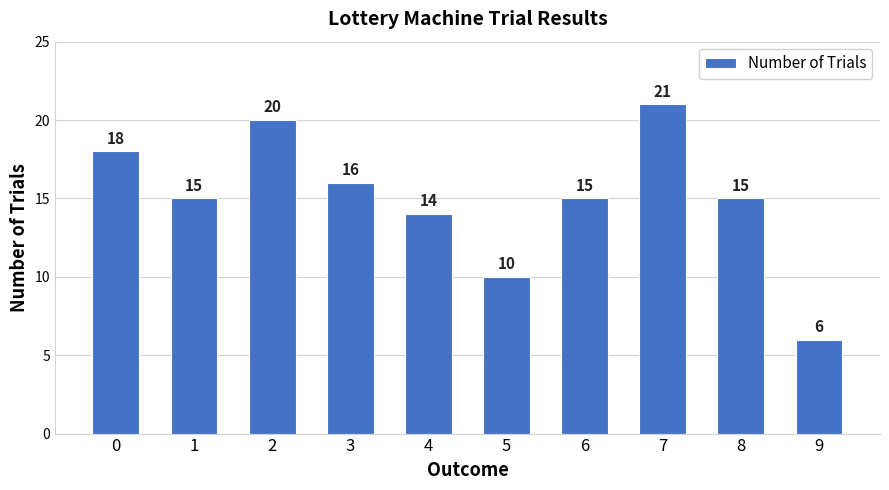

What is the minimum value shown in the chart?

6